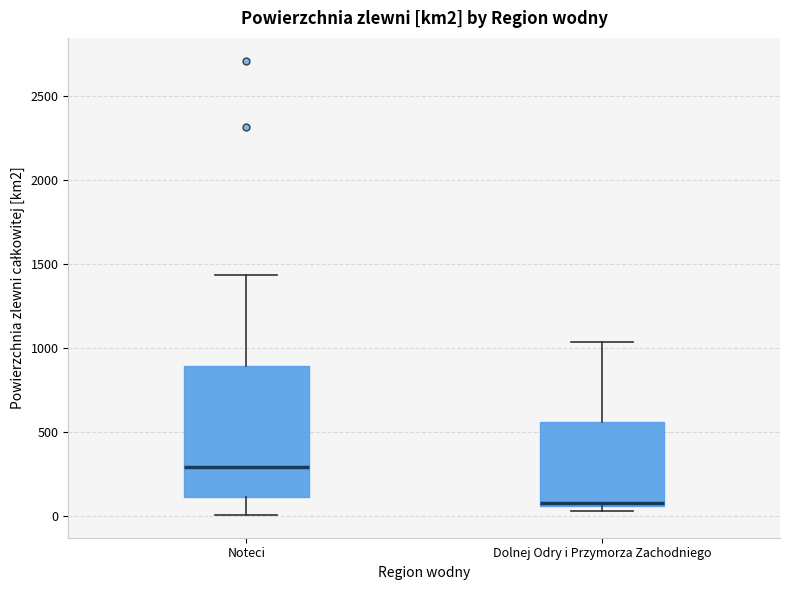

Reading left to right, read every box against the y-axis: the position of its median line, the range the box covers, and the ends of its whiskers. The values are not printed on the chart, so give them approximately, as read against the axis.

Noteci: median 300, box 100 to 900, whiskers 0 to 1450
Dolnej Odry i Przymorza Zachodniego: median 100, box 50 to 550, whiskers 50 (just below the box's lower edge) to 1050